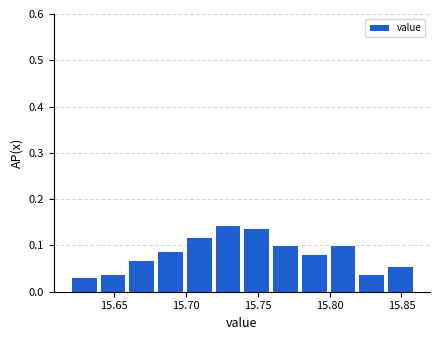

What is the height of the bar covering 15.82 to 15.84 on the x-axis? The values are not printed on the chart, so give them approximately, as read against the axis.

0.04